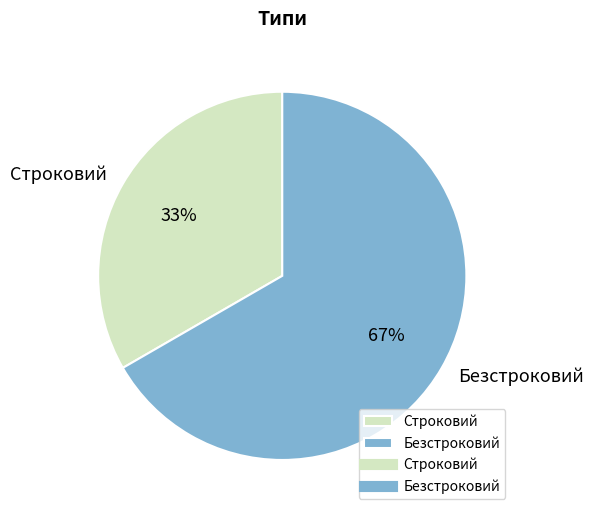

What percentage is the Строковий slice, to the nearest percent?

33%